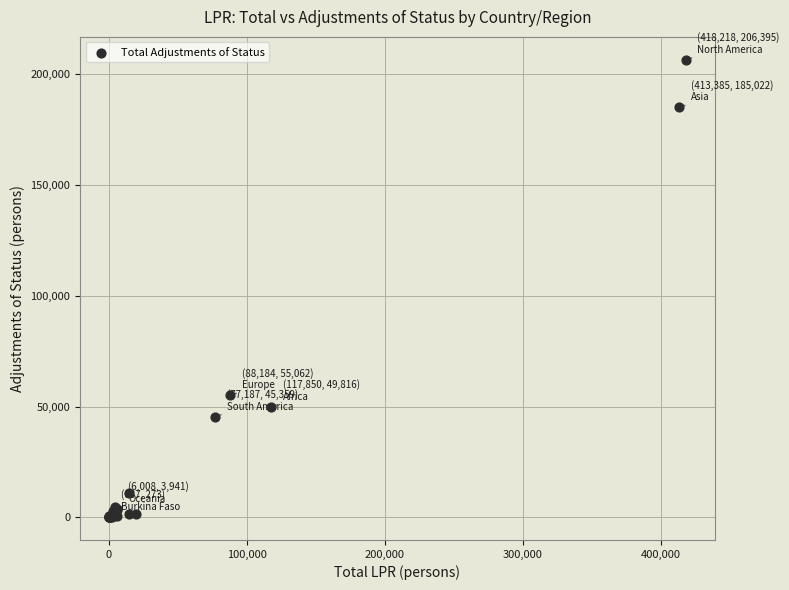

What Y value in the scatter plot is closest to 103264?

55062